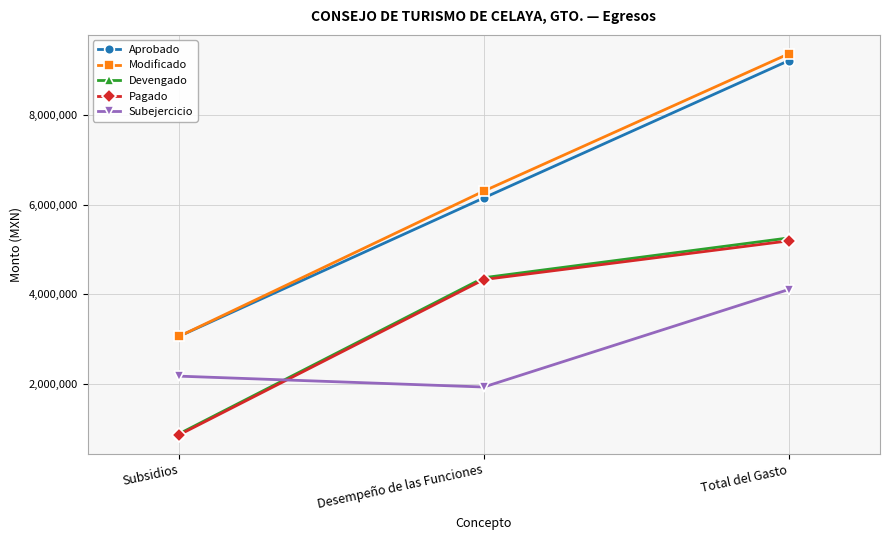

What is the total value across all series at Desempeño de las Funciones?

23080792.2